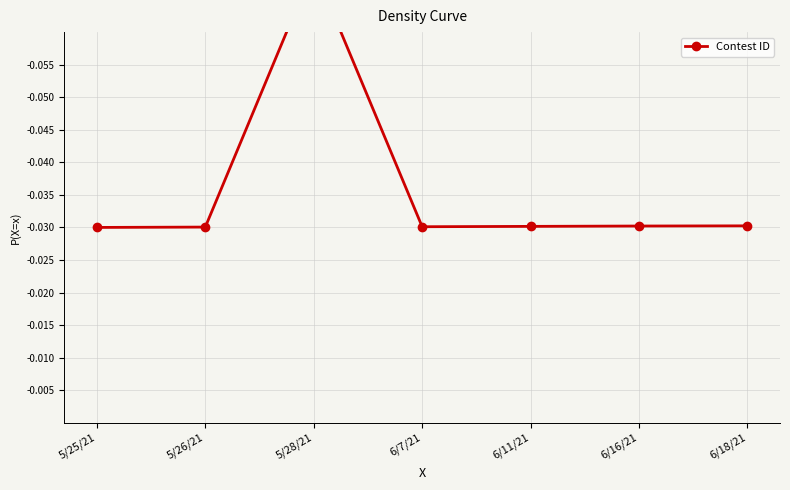

Count the number of categories in the chart.

7